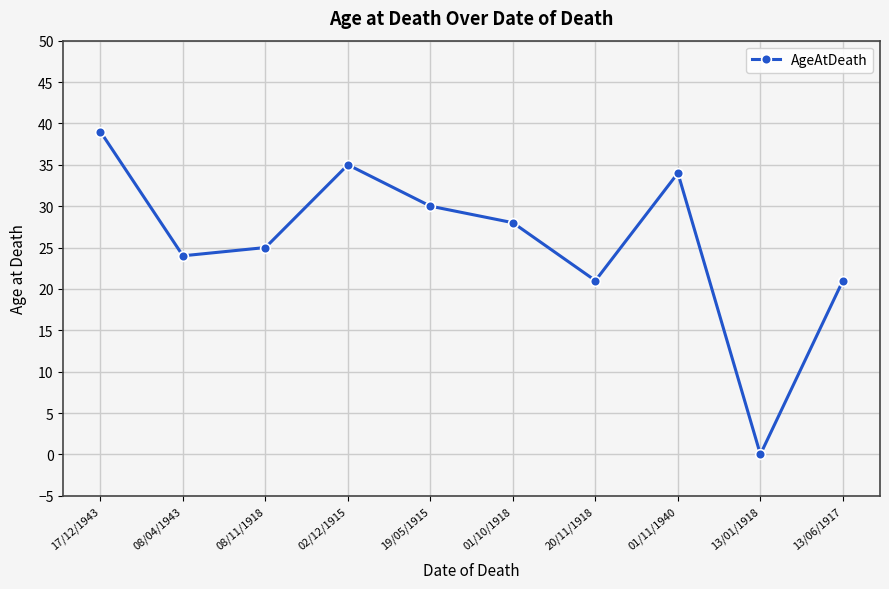

How many points are higher than both their immediate neighbors (excluding endpoints)?

2